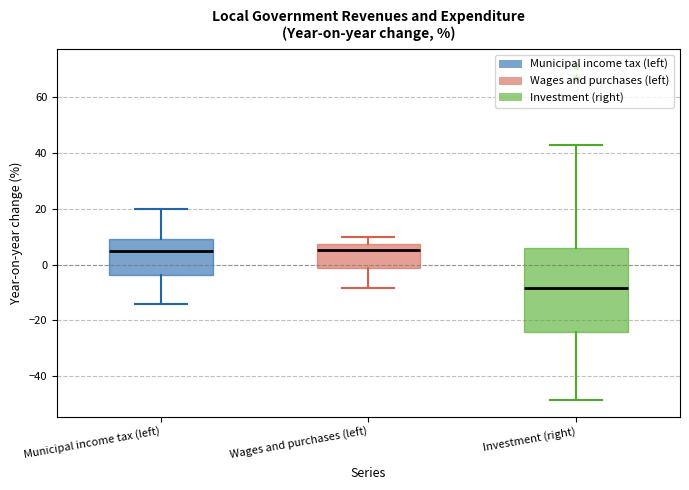

Which box has the lowest median line?

Investment (right)